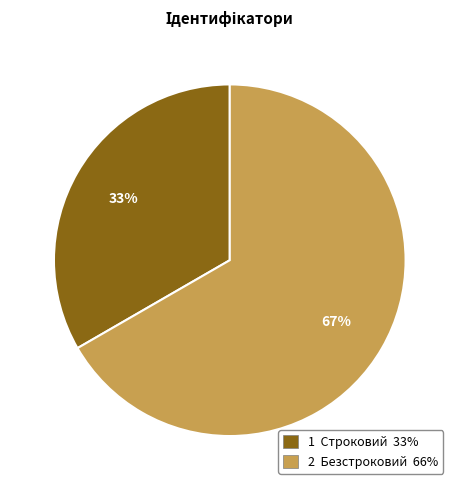

Which category accounts for the majority?

2 Безстроковий 66%